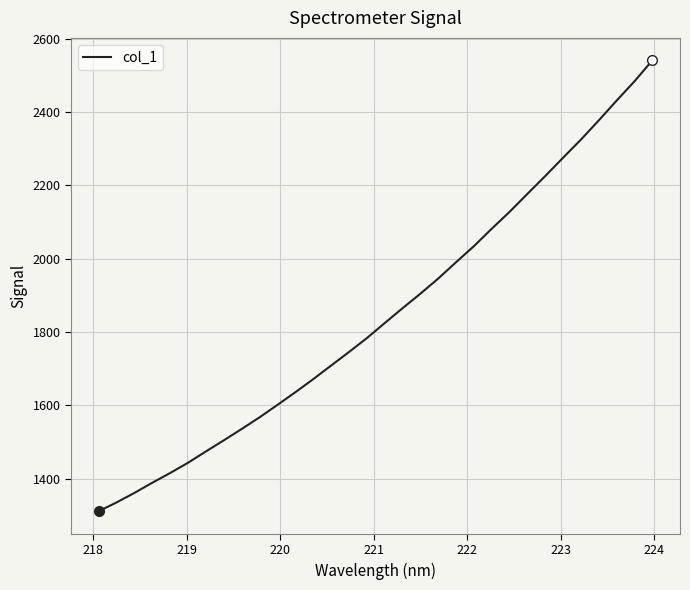

What is the smallest value displayed?

1311.5